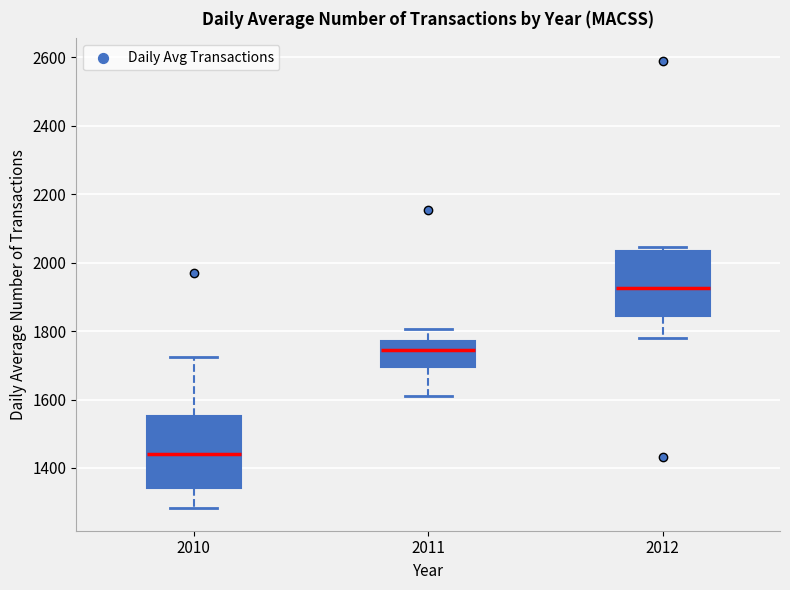

Reading left to right, read every box against the y-axis: the position of its median line, the range the box covers, and the ends of its whiskers. The values are not printed on the chart, so give them approximately, as read against the axis.

2010: median 1440, box 1340 to 1560, whiskers 1280 to 1720
2011: median 1740, box 1700 to 1780, whiskers 1600 to 1800
2012: median 1920, box 1840 to 2040, whiskers 1780 to 2040 (just above the box's upper edge)